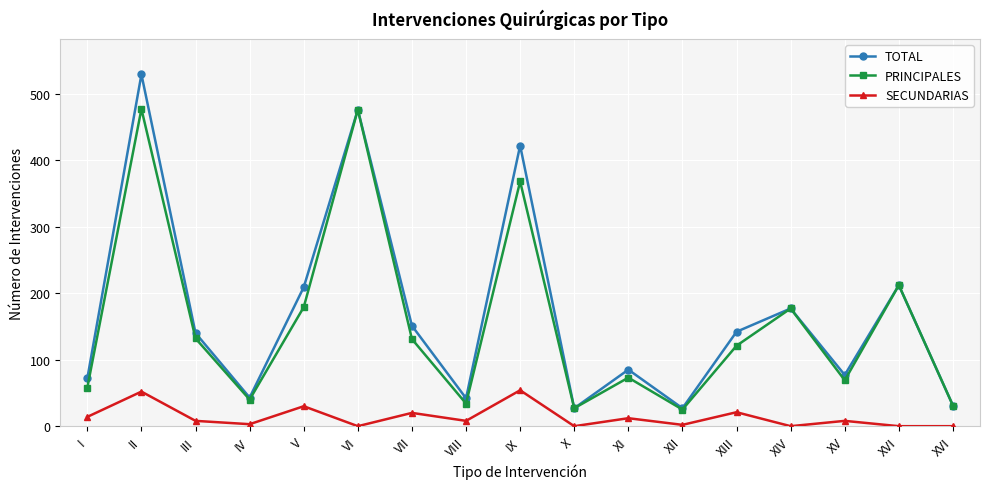

Does the chart have visible grid lines?

Yes